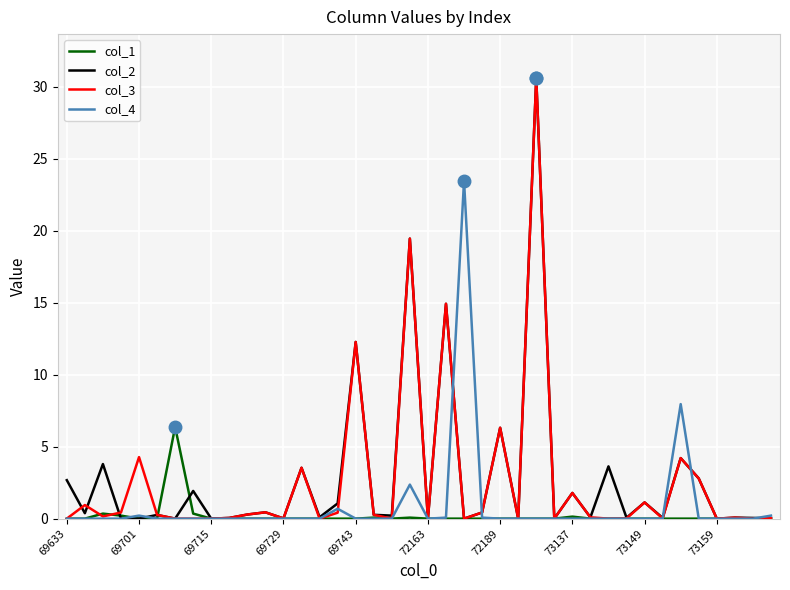

What is the maximum value shown in the chart?

30.6